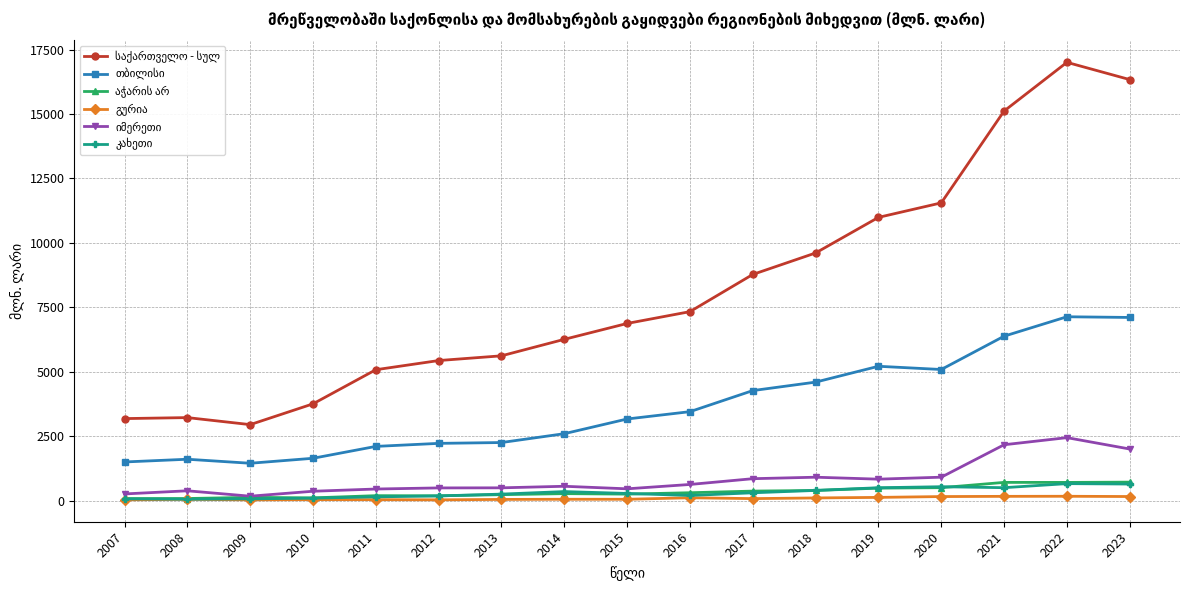

At which category does the chart reach its peak across all series?

2022